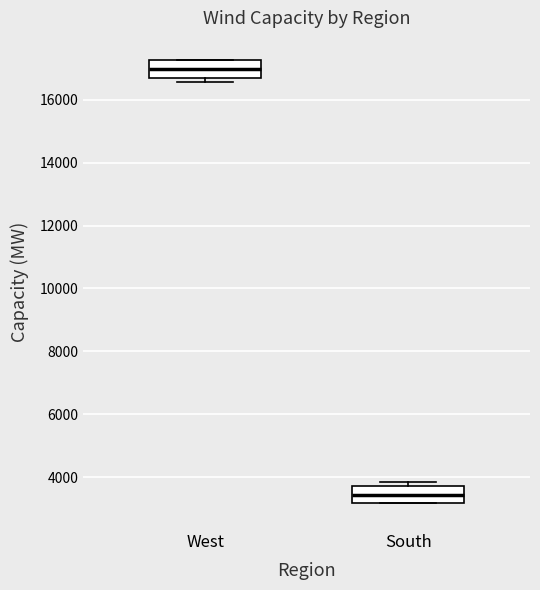

Reading left to right, transcribe this box plot: for each box, give where its median line is, the range the box spans, and where its two whiskers end, as read against the y-axis. The values are not printed on the chart, so give them approximately, as read against the axis.

West: median 17000, box 16600 to 17200, whiskers 16600 (just below the box's lower edge) to 17200
South: median 3400, box 3200 to 3800, whiskers 3200 to 3800 (just above the box's upper edge)